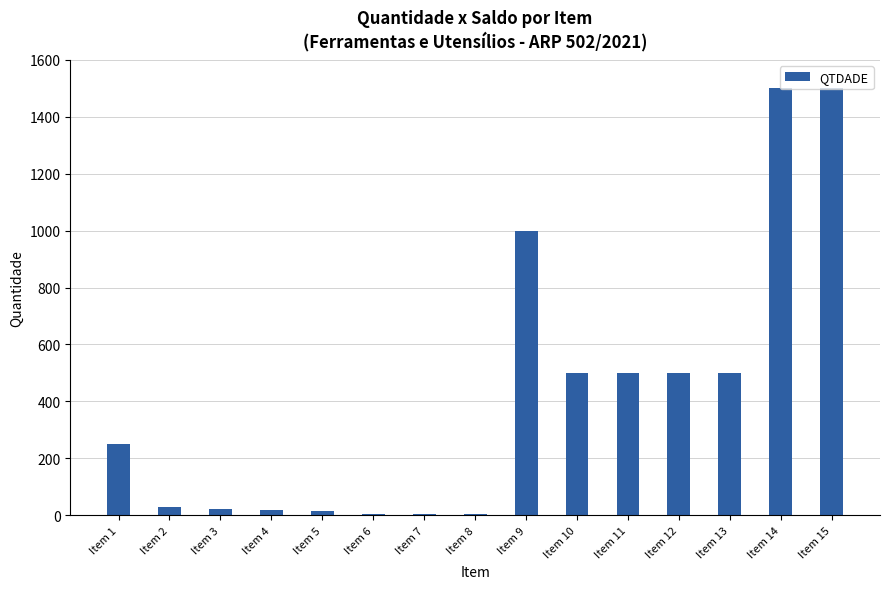

Is it true that the value at Item 13 is 889?

False